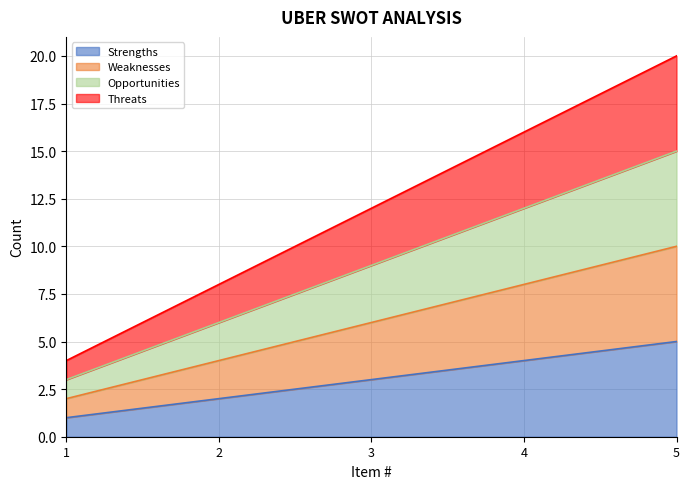

Is it true that Strengths equals 2 at 4?

False